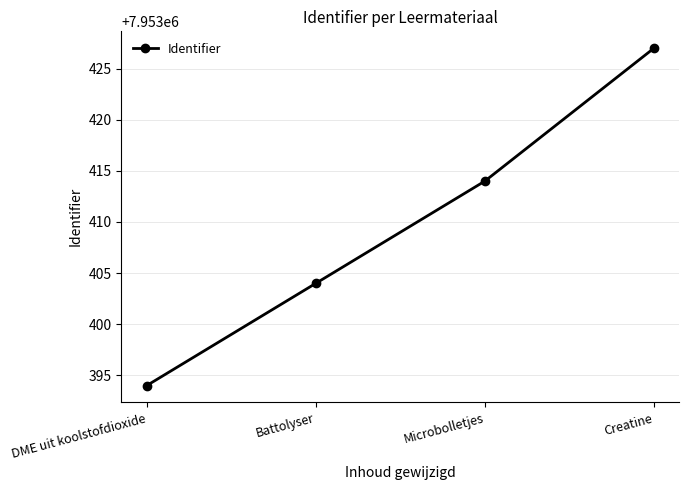

The chart shows a value of 4132397 at Microbolletjes. True or false?

False